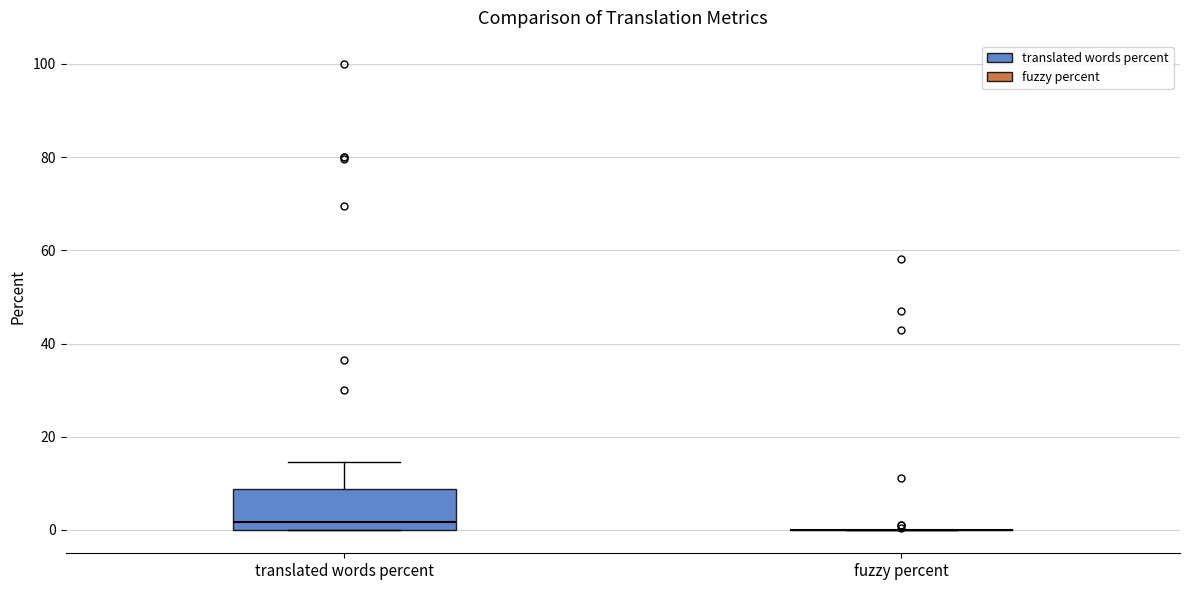

Reading left to right, read every box against the y-axis: the position of its median line, the range the box covers, and the ends of its whiskers. The values are not printed on the chart, so give them approximately, as read against the axis.

translated words percent: median 2, box 0 to 8, whiskers 0 to 14
fuzzy percent: box collapsed to a line at 0, whiskers 0 to 0